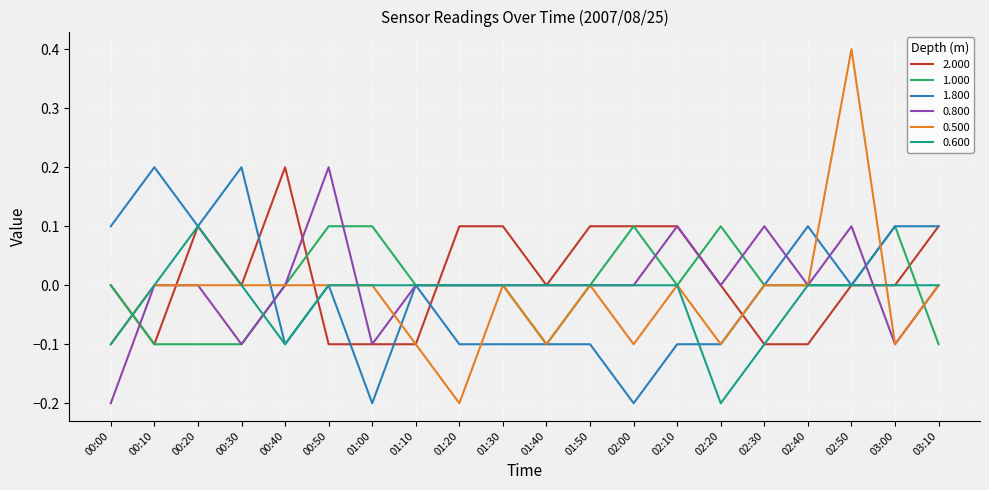

Is it true that 0.500 equals -0.1 at 00:00?

True